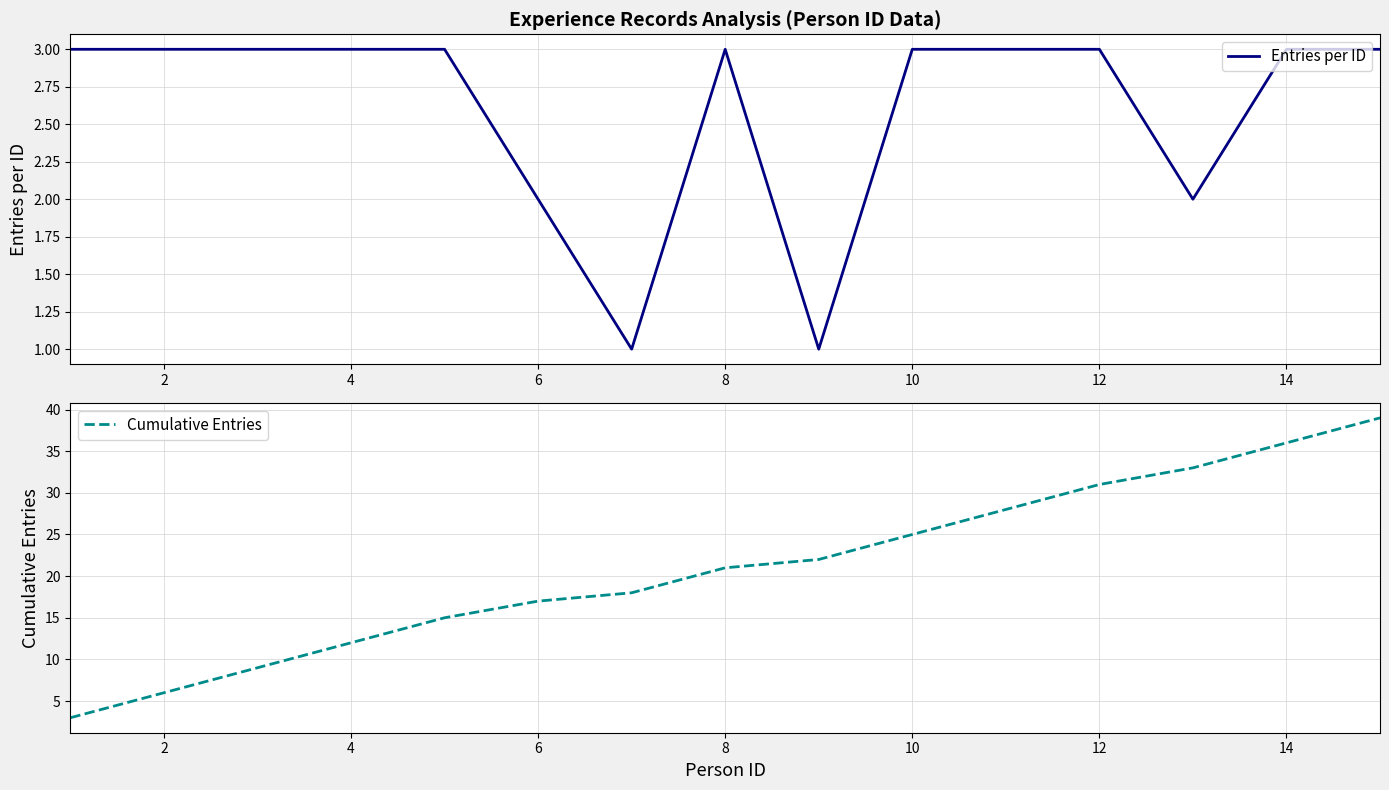

Which series has the largest range (max minus min)?

Cumulative Entries